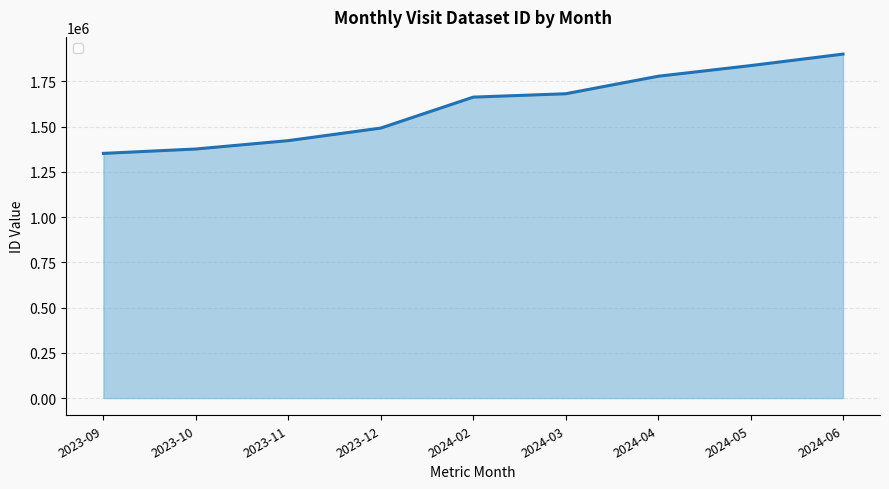

Where is the data nearest to the value 1626812?

2024-02